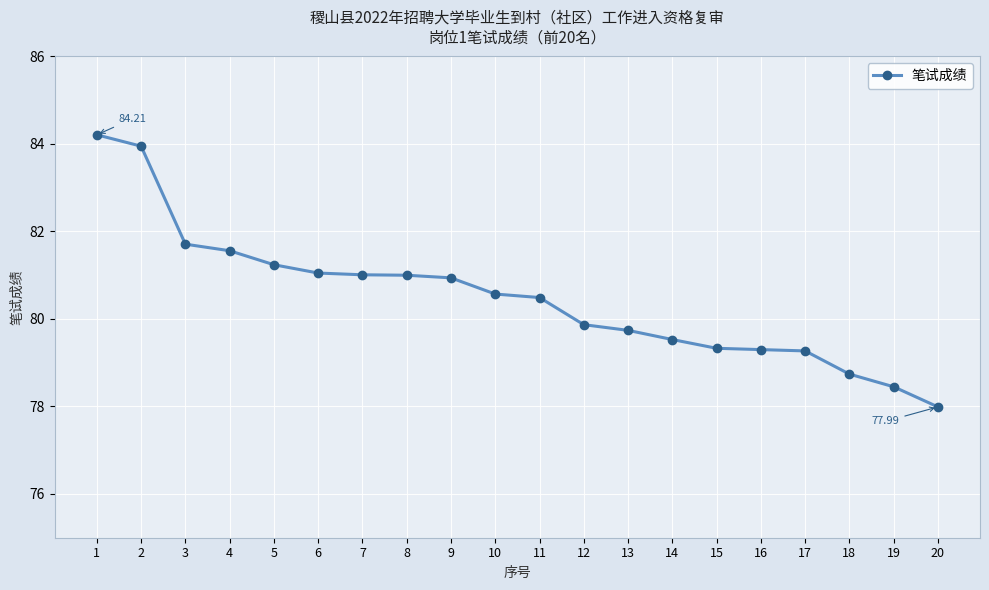

What is the difference between the maximum and minimum values?

6.2